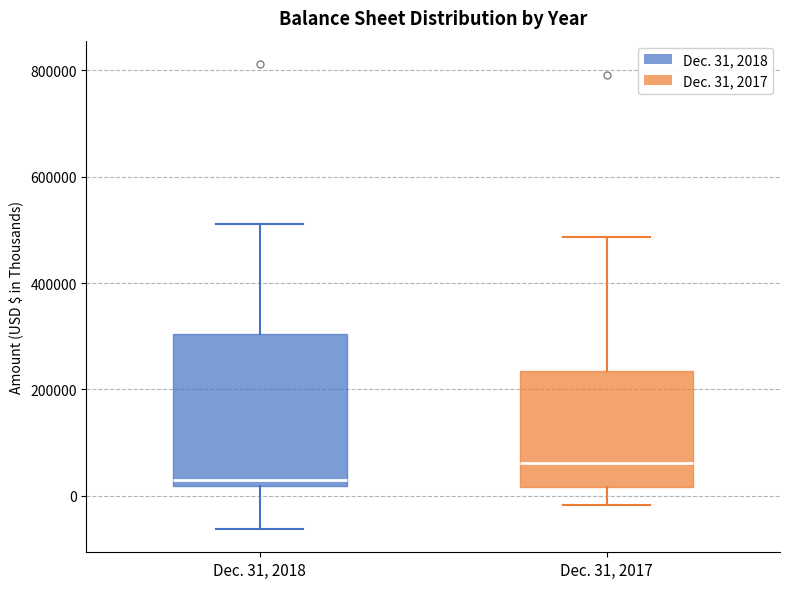

Where is the lower edge of the box for Dec. 31, 2017 on the y-axis? The values are not printed on the chart, so give them approximately, as read against the axis.

20000